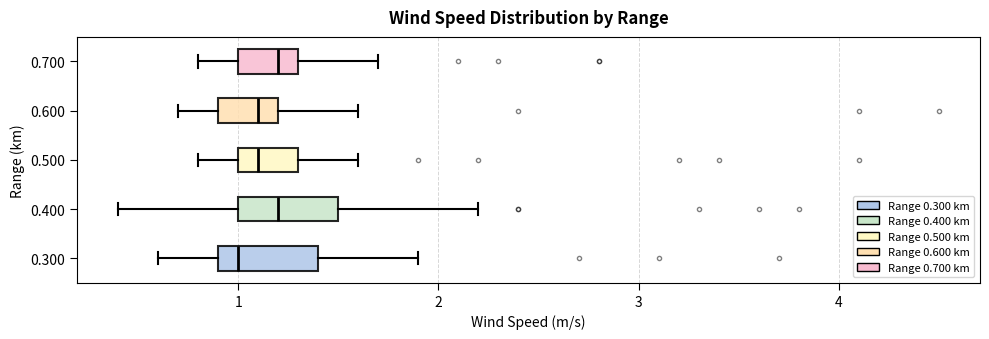

Reading bottom to top, read every box against the x-axis: the position of its median line, the range the box covers, and the ends of its whiskers. The values are not printed on the chart, so give them approximately, as read against the axis.

0.300: median 1.0, box 0.9 to 1.4, whiskers 0.6 to 1.9
0.400: median 1.2, box 1.0 to 1.5, whiskers 0.4 to 2.2
0.500: median 1.1, box 1.0 to 1.3, whiskers 0.8 to 1.6
0.600: median 1.1, box 0.9 to 1.2, whiskers 0.7 to 1.6
0.700: median 1.2, box 1.0 to 1.3, whiskers 0.8 to 1.7